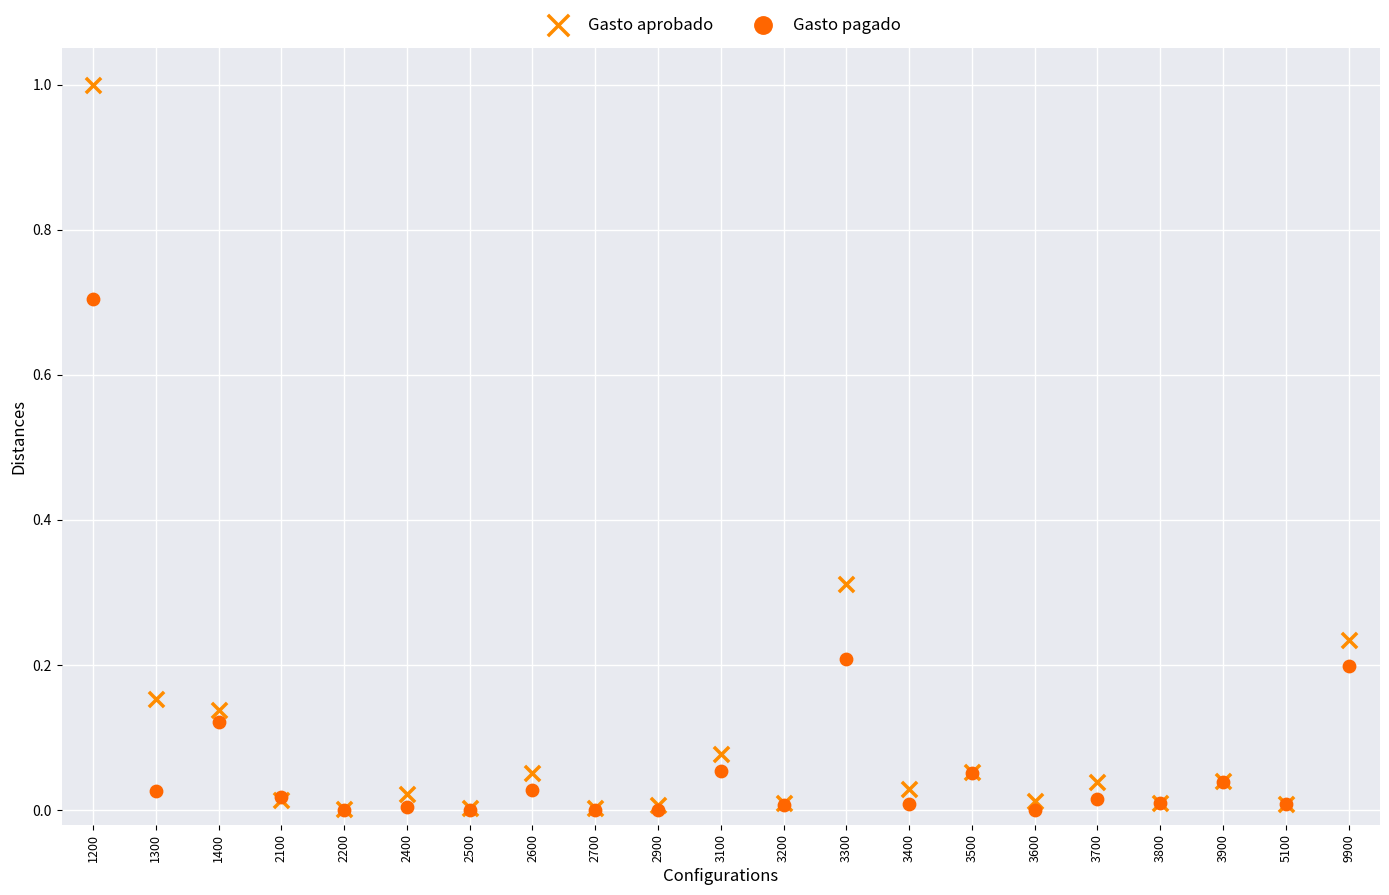

What are all the series names shown in the legend?

Gasto aprobado, Gasto pagado